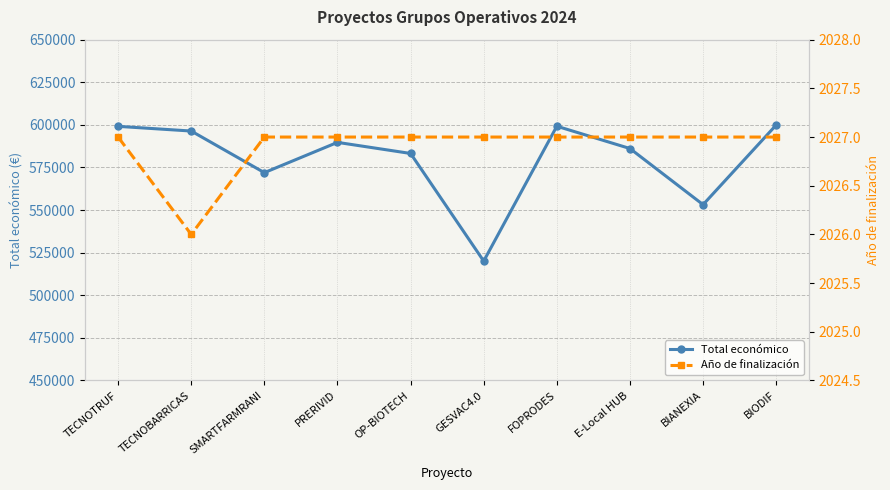

At which label does Total económico first exceed 589731?

TECNOTRUF